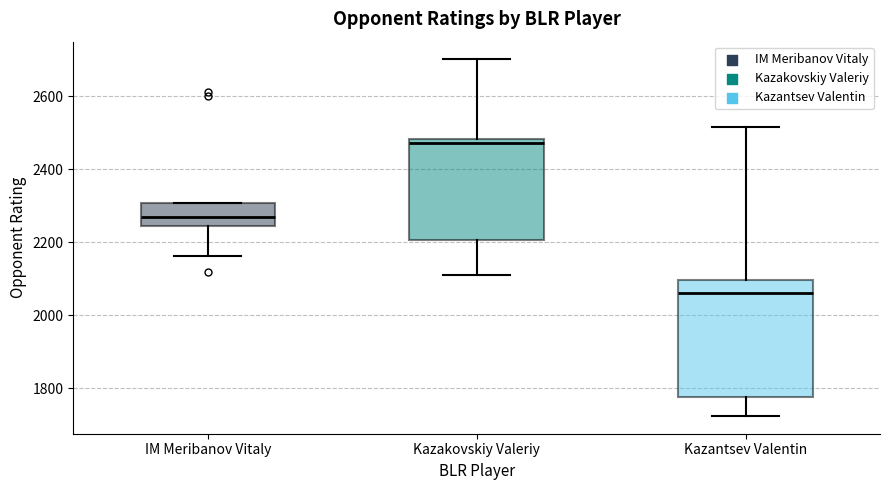

Reading left to right, read every box against the y-axis: the position of its median line, the range the box covers, and the ends of its whiskers. The values are not printed on the chart, so give them approximately, as read against the axis.

IM Meribanov Vitaly: median 2260, box 2240 to 2300, whiskers 2160 to 2300
Kazakovskiy Valeriy: median 2480 (just below the box's upper edge), box 2200 to 2480, whiskers 2100 to 2700
Kazantsev Valentin: median 2060, box 1780 to 2100, whiskers 1720 to 2520